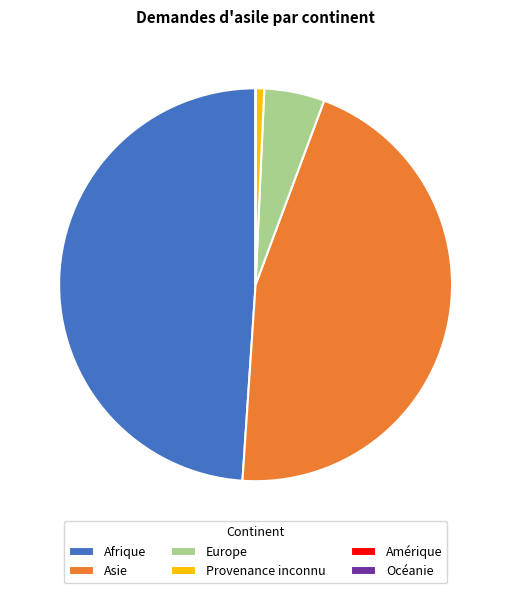

Is there a majority slice in this chart?

No